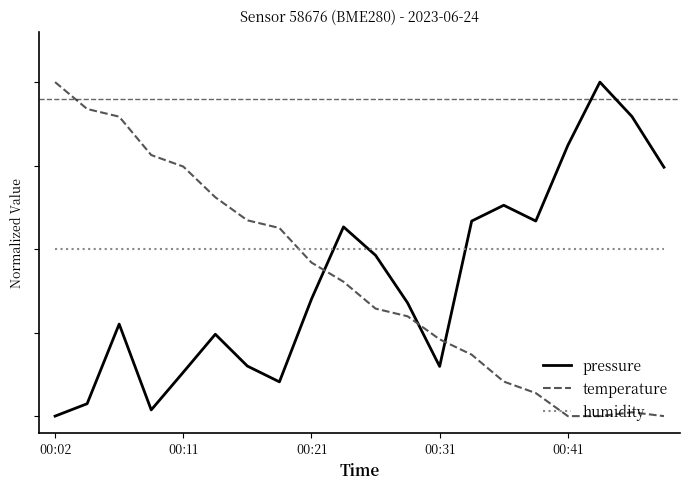

Does the chart have visible grid lines?

No